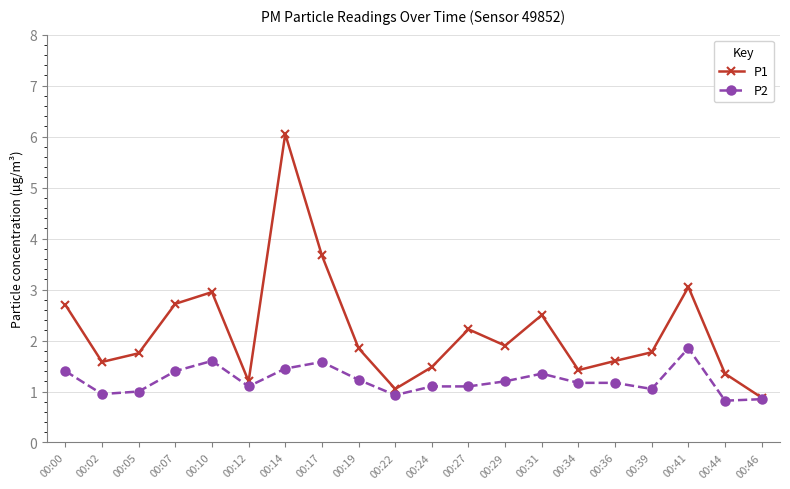

Read the P2 value at 00:00.

1.4